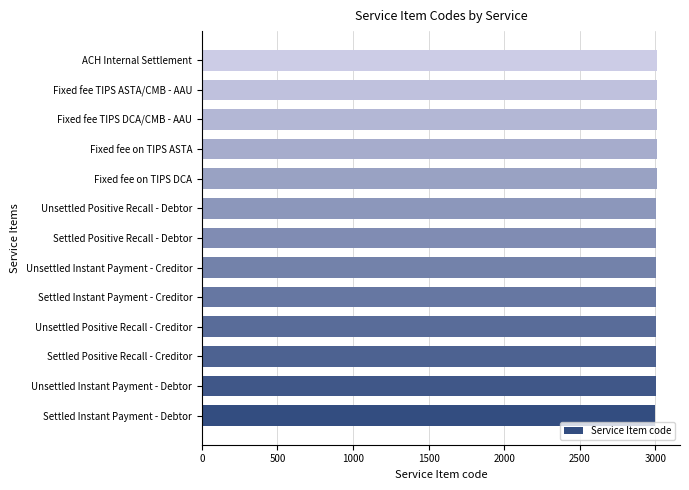

What is the greatest value displayed?

3013